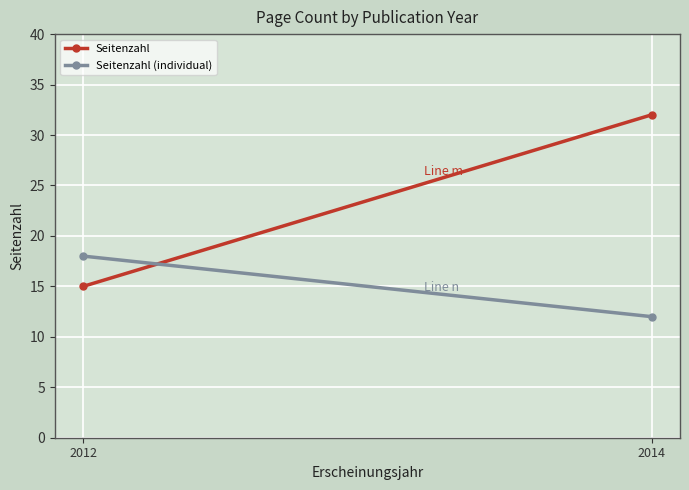

Reading left to right, transcribe all the data shown in this chart.

Seitenzahl: 2012=15	2014=32
Seitenzahl (individual): 2012=18	2014=12